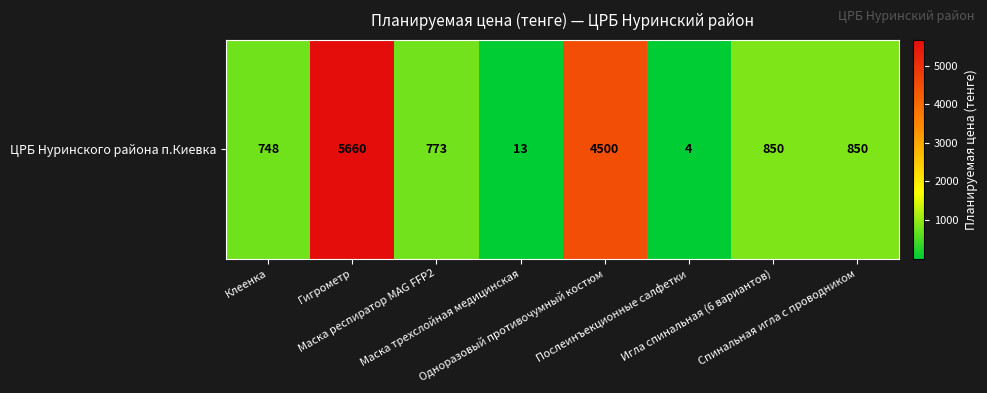

Approximately how many times larger is the value at Клеенка compared to Игла спинальная (6 вариантов)?

0.9